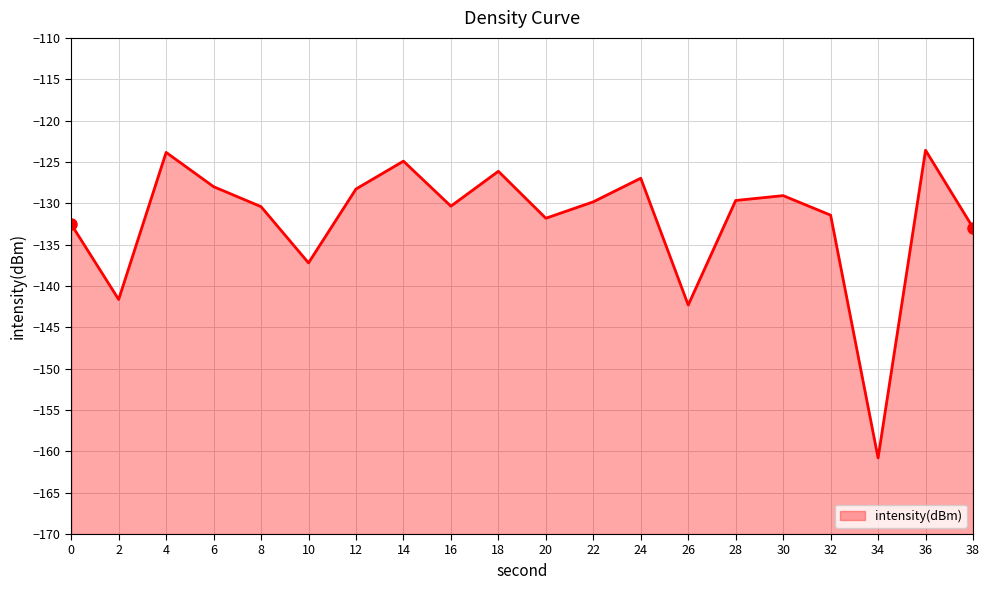

What is the difference between the maximum and second lowest values?

18.7